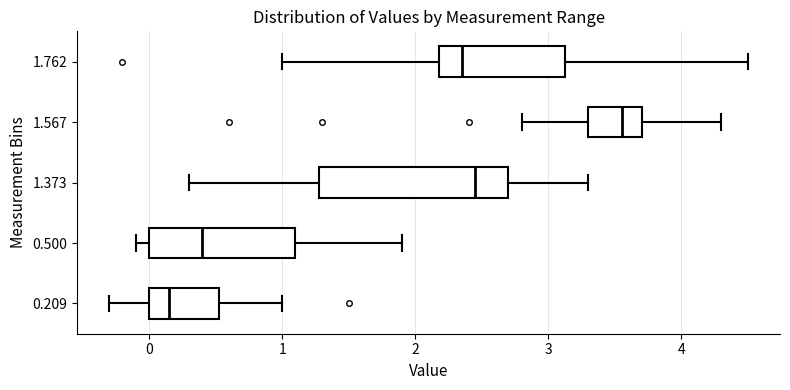

Which box has the furthest to the left median line?

0.209